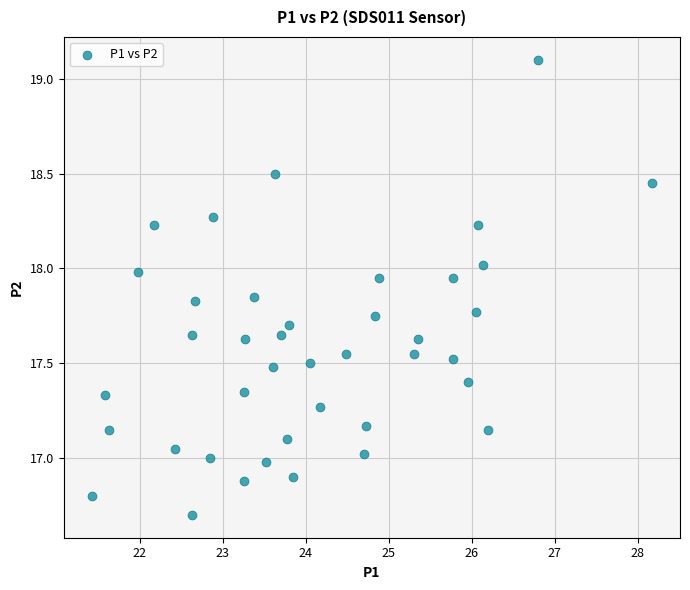

What is the range of Y values (max minus min)?

2.4